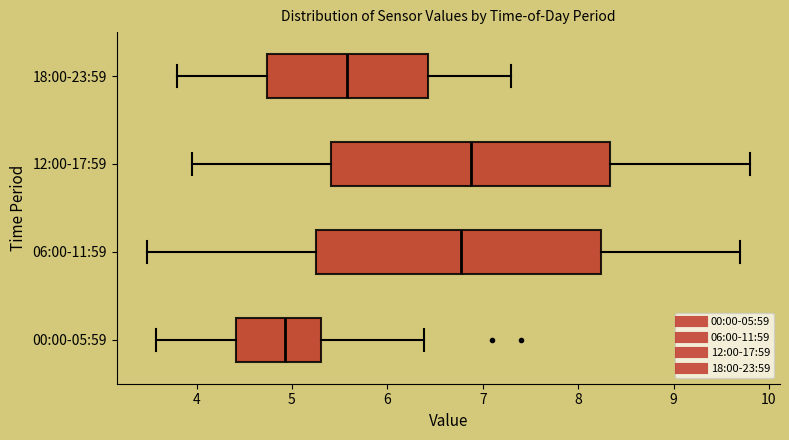

Reading bottom to top, read every box against the x-axis: the position of its median line, the range the box covers, and the ends of its whiskers. The values are not printed on the chart, so give them approximately, as read against the axis.

00:00-05:59: median 4.9, box 4.4 to 5.3, whiskers 3.6 to 6.4
06:00-11:59: median 6.8, box 5.3 to 8.2, whiskers 3.5 to 9.7
12:00-17:59: median 6.9, box 5.4 to 8.3, whiskers 4.0 to 9.8
18:00-23:59: median 5.6, box 4.7 to 6.4, whiskers 3.8 to 7.3